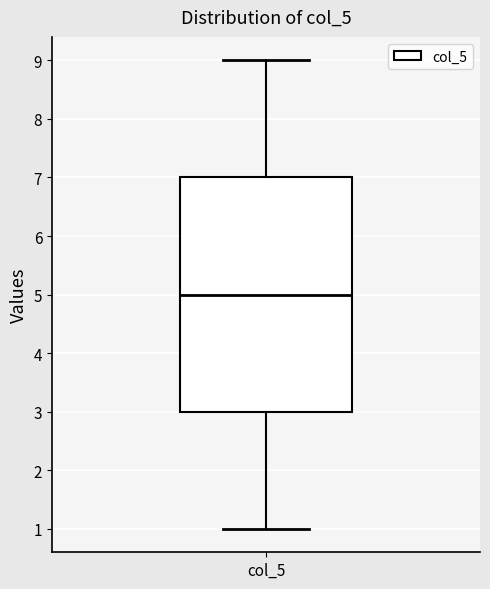

Read this box plot against the y-axis: the position of the median line, the range covered by the box, and the ends of both whiskers. The values are not printed on the chart, so give them approximately, as read against the axis.

median 5, box 3 to 7, whiskers 1 to 9